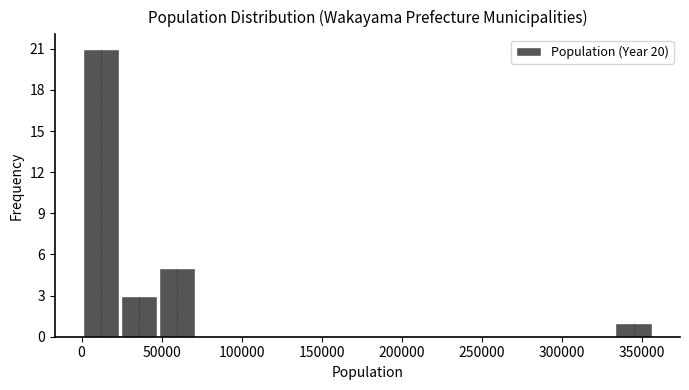

Over which range of the x-axis is the bar tallest?

0 to 25000